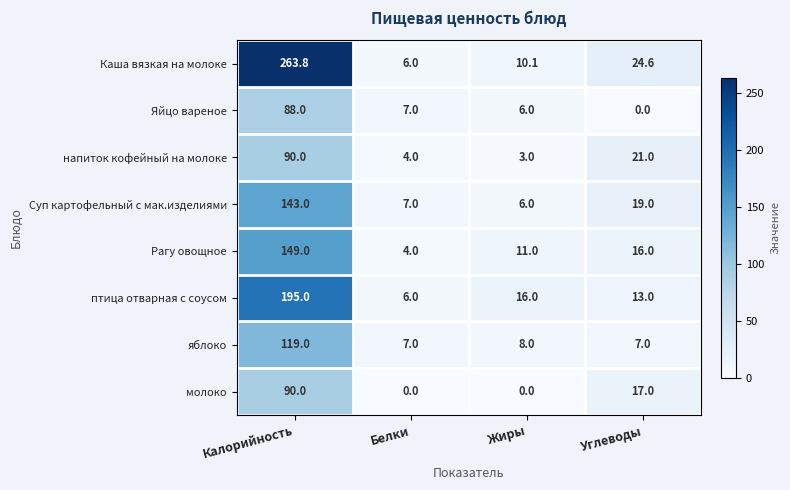

Is it true that птица отварная с соусом equals 13.0 at Углеводы?

True